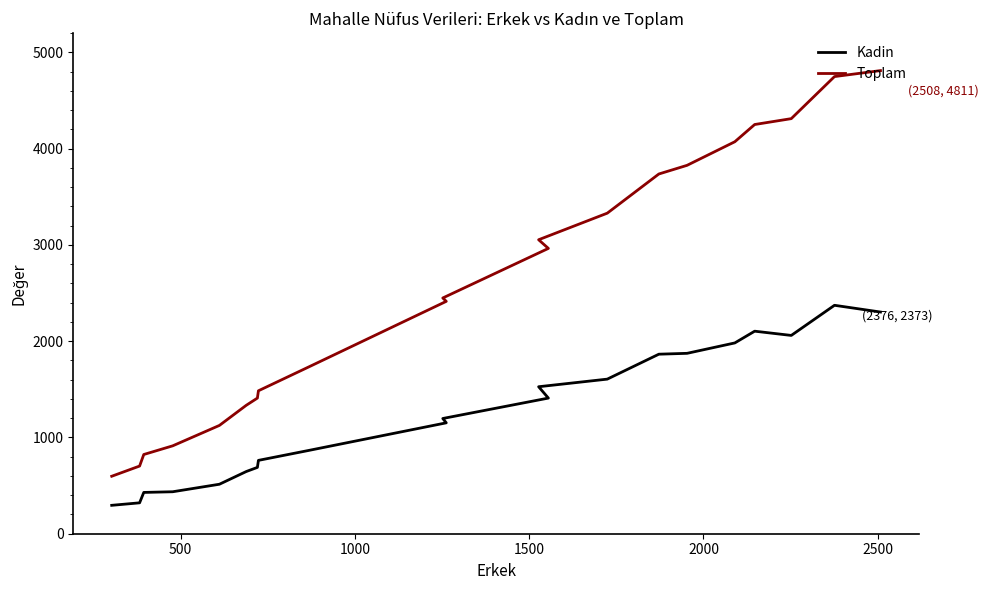

Is this an area chart (filled region under the line)?

No